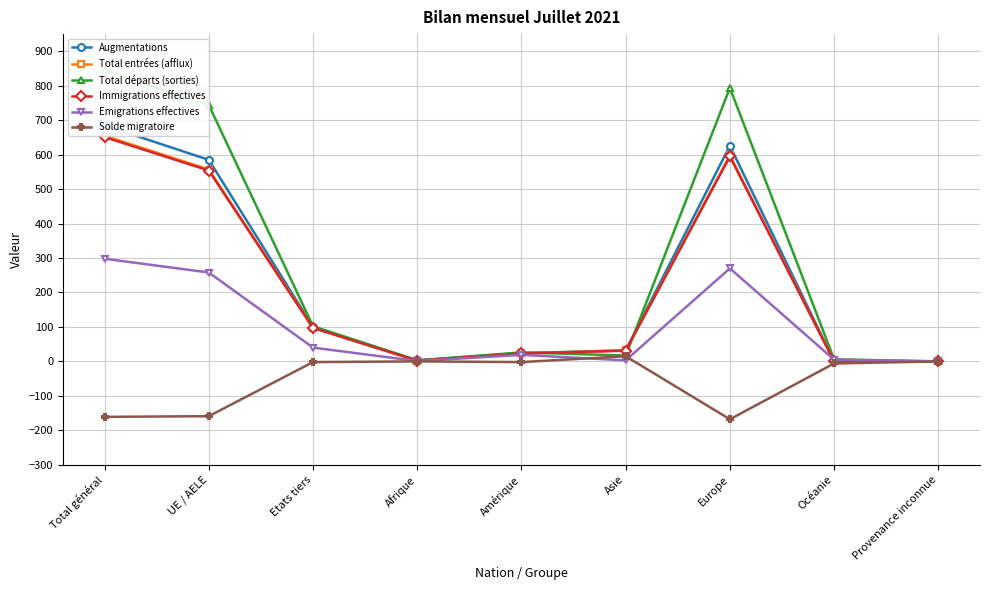

True or false: Total départs (sorties) has more than 2 points higher than both neighbors.

False